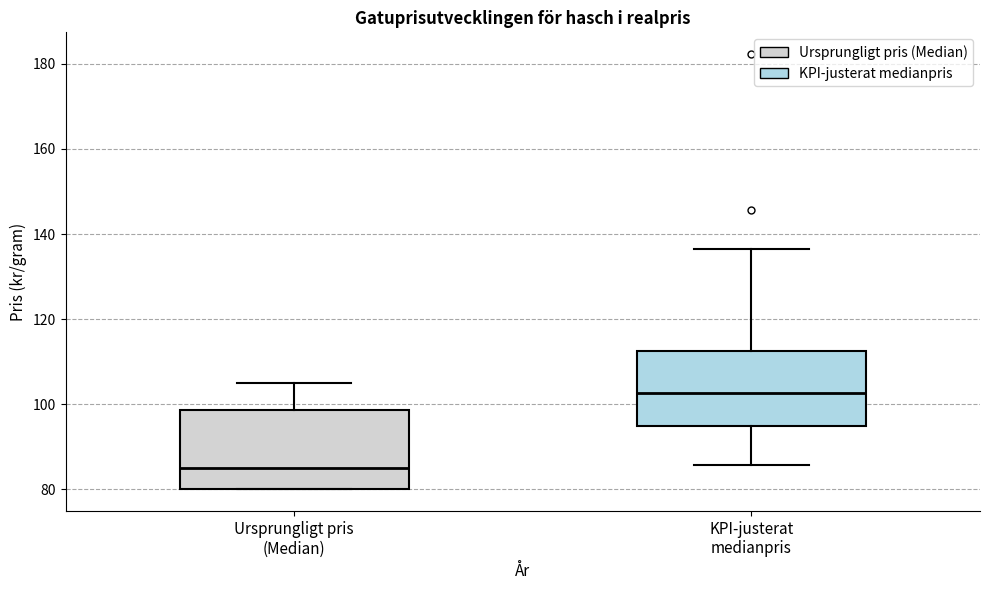

Where does the median line of the box for KPI-justerat medianpris sit on the y-axis? The values are not printed on the chart, so give them approximately, as read against the axis.

102